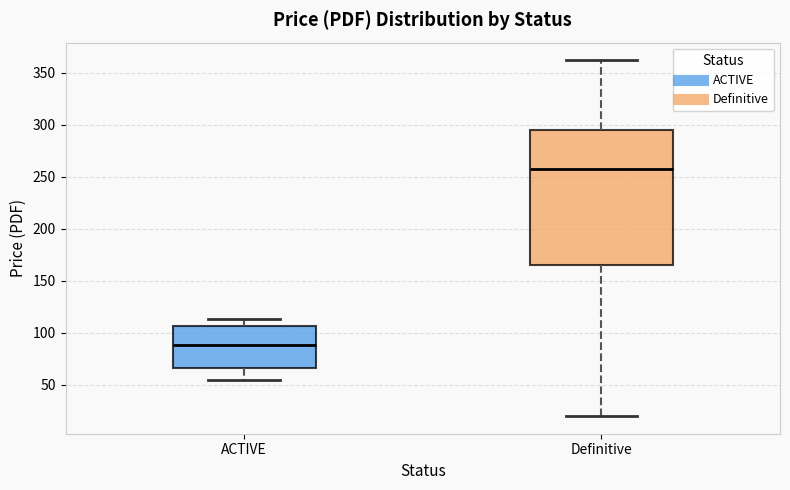

Which box is the tallest, from its lower edge to its upper edge?

Definitive